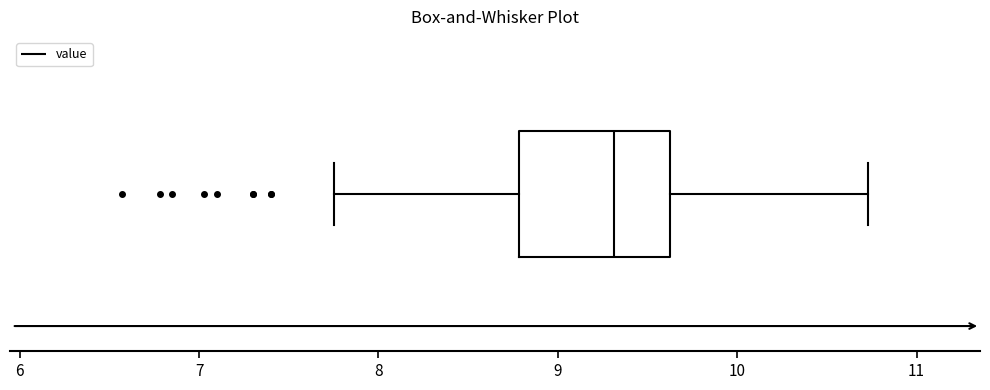

Where is the right edge of the box on the x-axis? The values are not printed on the chart, so give them approximately, as read against the axis.

9.6